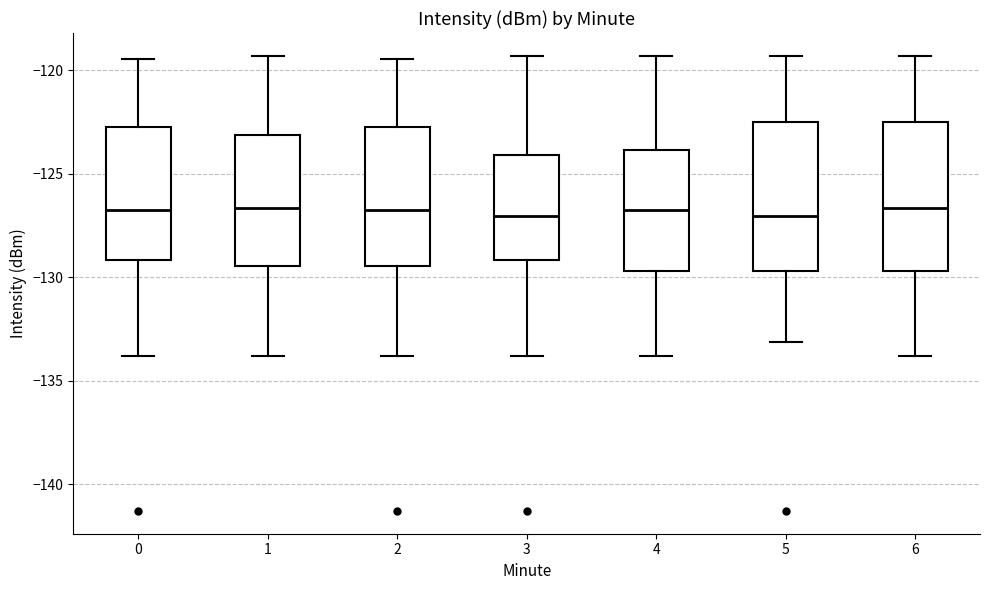

Reading left to right, read every box against the y-axis: the position of its median line, the range the box covers, and the ends of its whiskers. The values are not printed on the chart, so give them approximately, as read against the axis.

0: median -127.0, box -129.0 to -123.0, whiskers -134.0 to -119.5
1: median -126.5, box -129.5 to -123.0, whiskers -134.0 to -119.5
2: median -127.0, box -129.5 to -123.0, whiskers -134.0 to -119.5
3: median -127.0, box -129.0 to -124.0, whiskers -134.0 to -119.5
4: median -127.0, box -129.5 to -124.0, whiskers -134.0 to -119.5
5: median -127.0, box -129.5 to -122.5, whiskers -133.0 to -119.5
6: median -126.5, box -129.5 to -122.5, whiskers -134.0 to -119.5